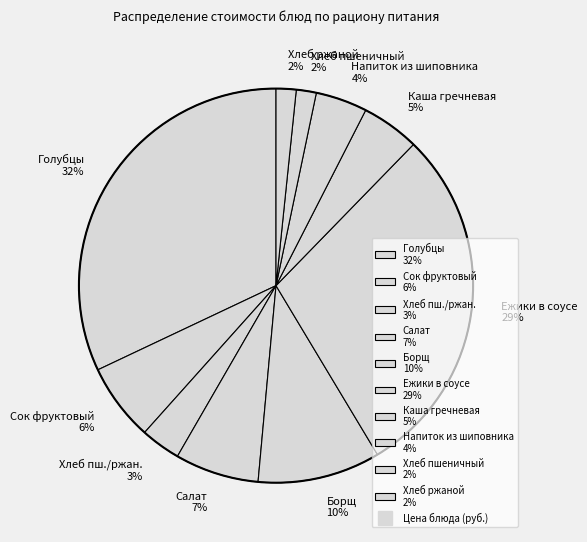

Is there a majority slice in this chart?

No